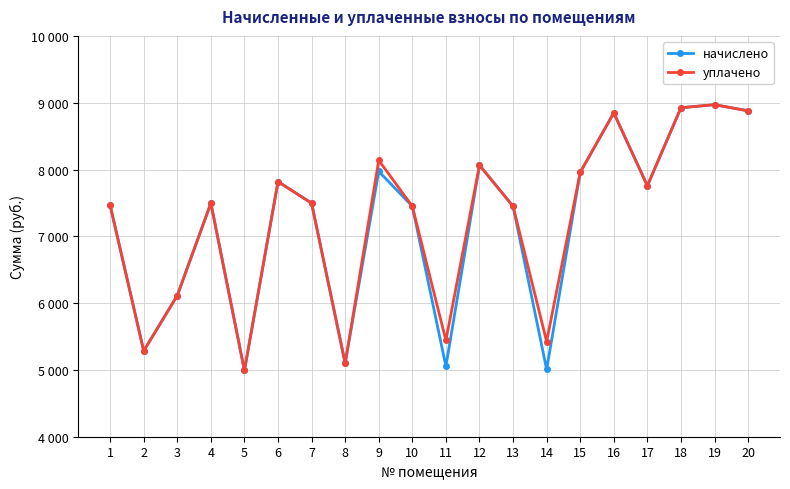

Is this an area chart (filled region under the line)?

No